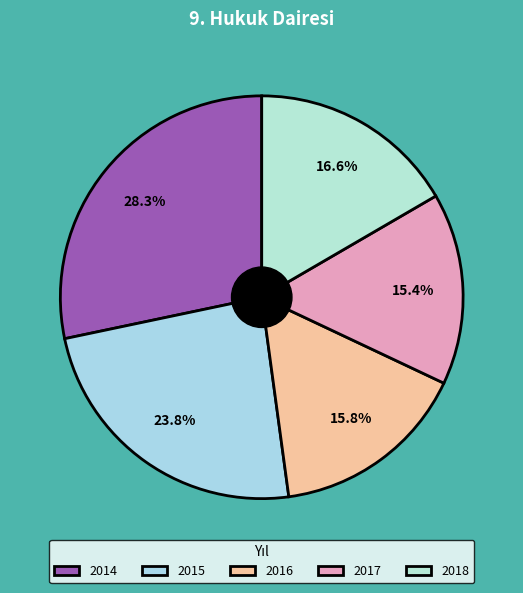

Does 2015 represent more than half of the total?

No